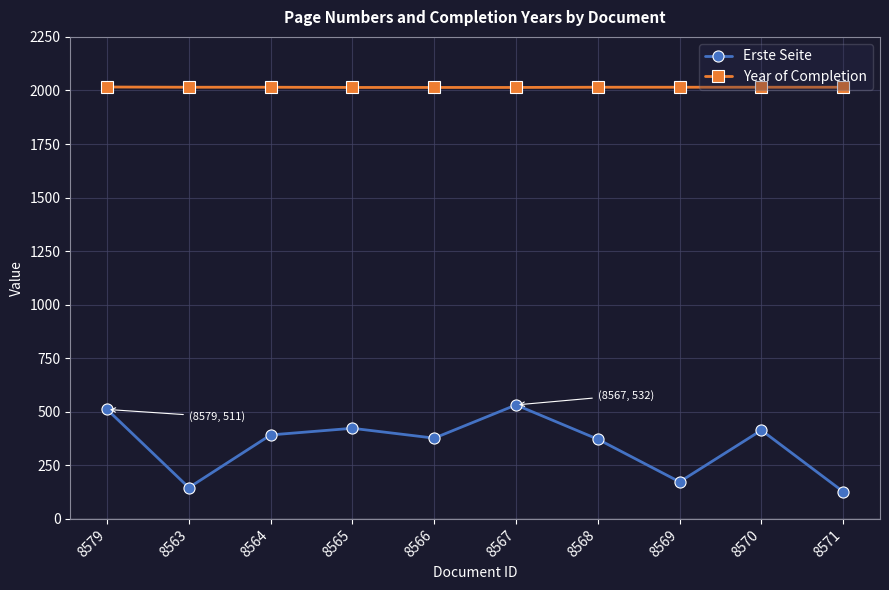

What is the difference between the second highest and second lowest values in the Erste Seite series?

365